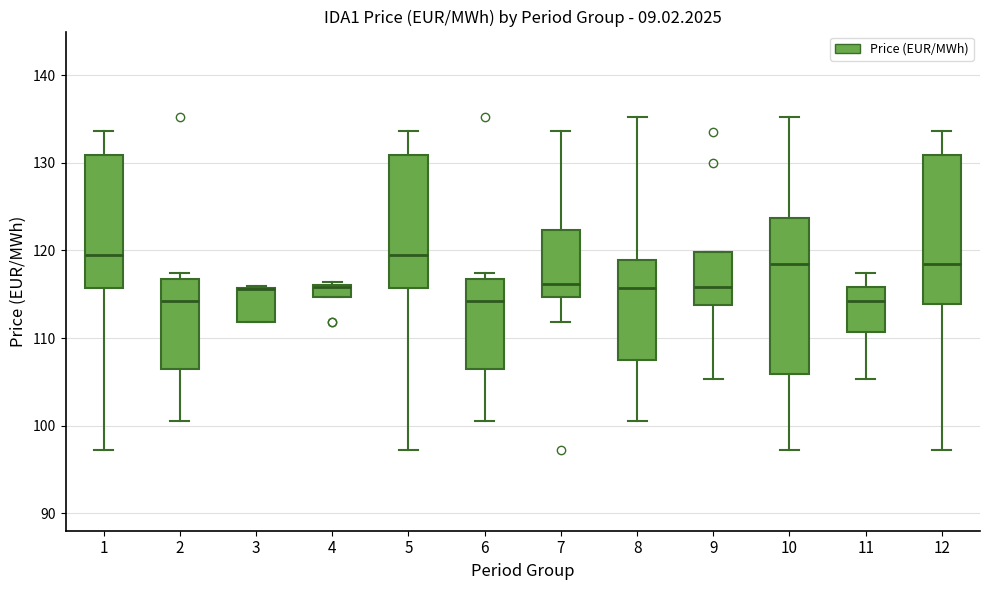

Where is the upper edge of the box at x = 9 on the y-axis? The values are not printed on the chart, so give them approximately, as read against the axis.

120